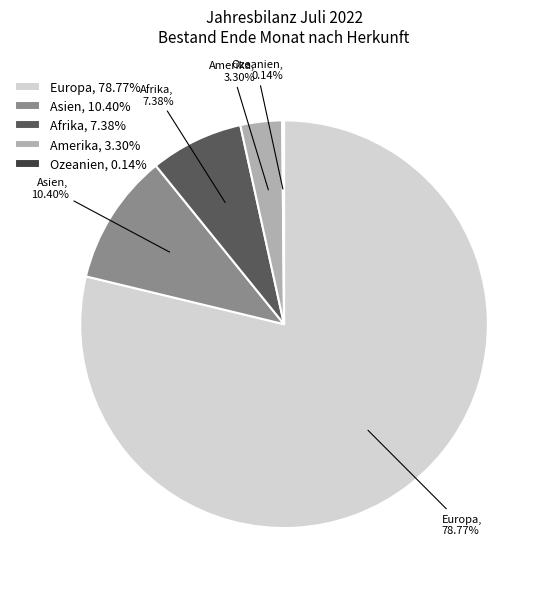

What is the ratio of the value at Europa to the value at Afrika?

10.7